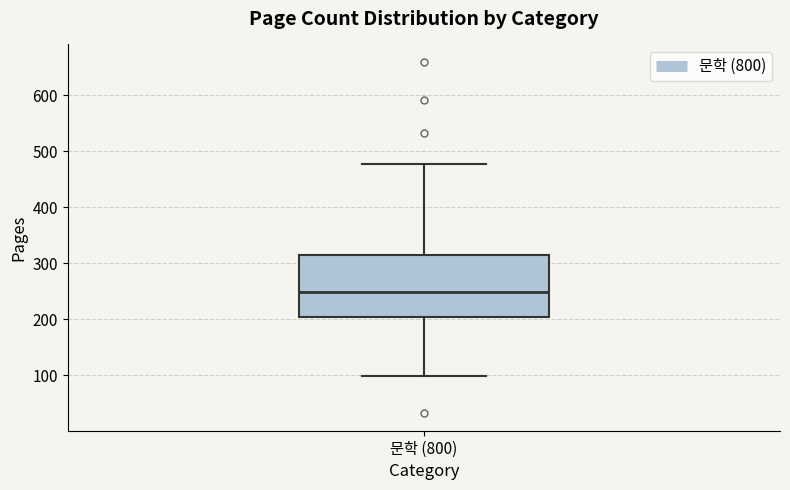

Where does the median line of the box for 문학 (800) sit on the y-axis? The values are not printed on the chart, so give them approximately, as read against the axis.

250